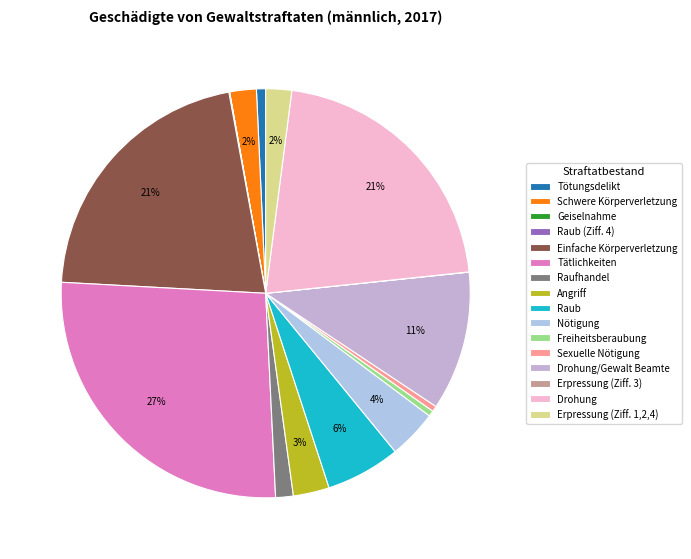

To the nearest percent, what is the difference between the largest and smallest slice percentages?

27%